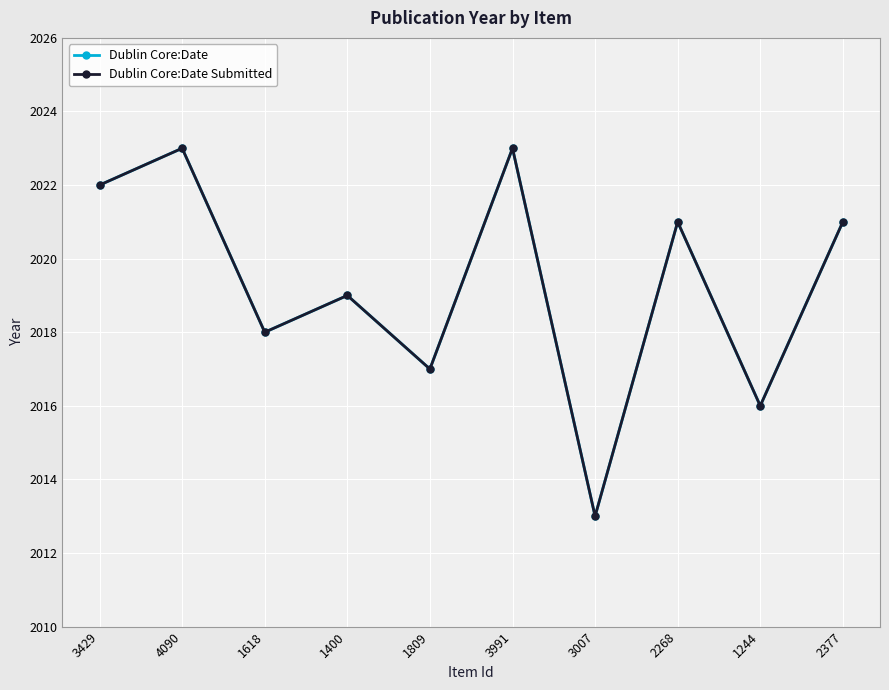

What is the difference between the second highest and minimum values in the Dublin Core:Date series?

10